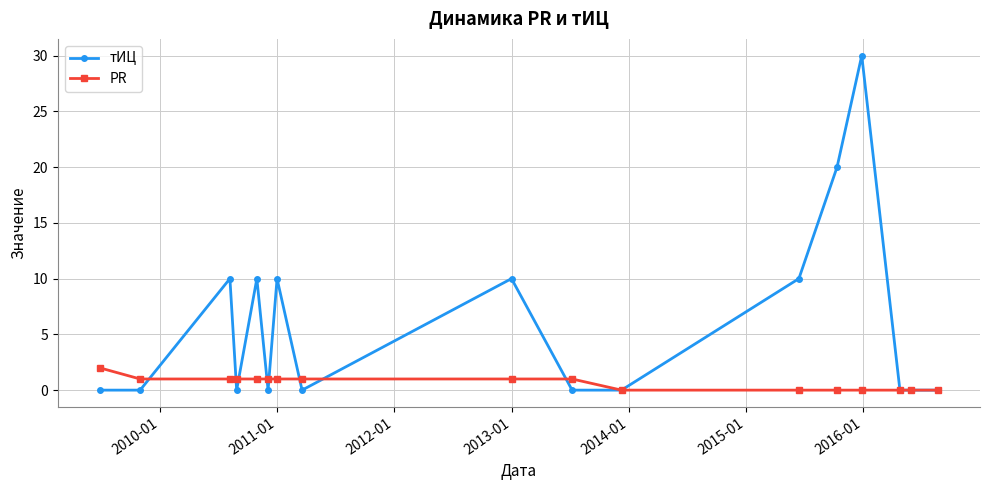

How many series are shown in this chart?

2